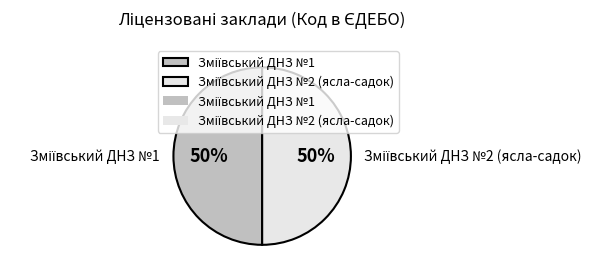

To the nearest percent, what is the average slice percentage?

50%